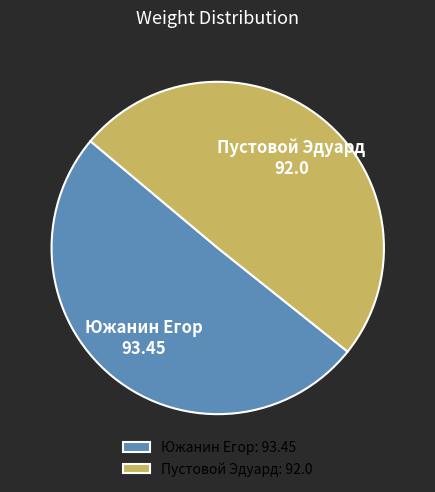

What is the majority slice?

Южанин Егор